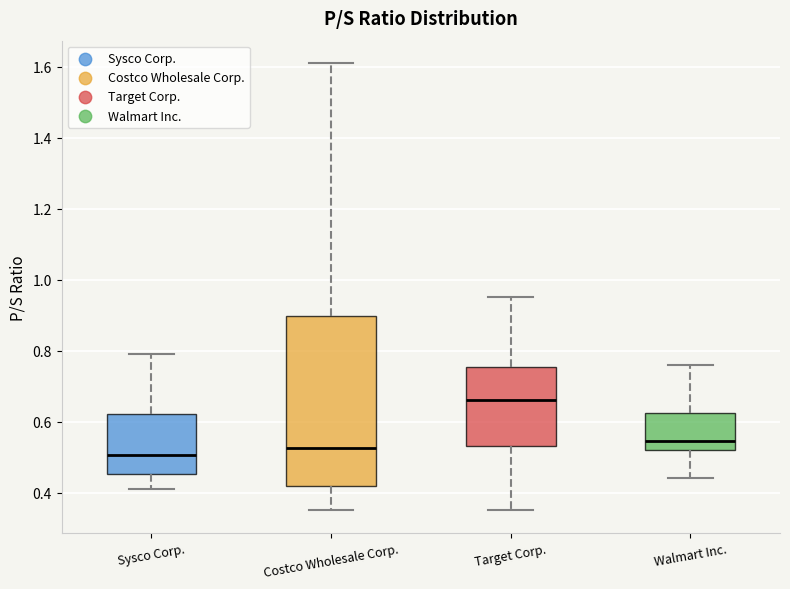

Reading left to right, transcribe this box plot: for each box, give where its median line is, the range the box spans, and where its two whiskers end, as read against the y-axis. The values are not printed on the chart, so give them approximately, as read against the axis.

Sysco Corp.: median 0.50, box 0.46 to 0.62, whiskers 0.42 to 0.80
Costco Wholesale Corp.: median 0.52, box 0.42 to 0.90, whiskers 0.36 to 1.62
Target Corp.: median 0.66, box 0.54 to 0.76, whiskers 0.36 to 0.96
Walmart Inc.: median 0.54, box 0.52 to 0.62, whiskers 0.44 to 0.76